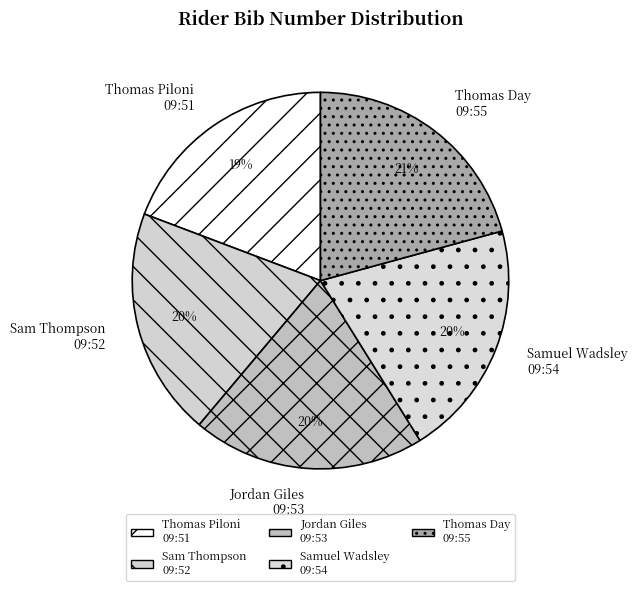

Approximately how many times larger is the value at Thomas Piloni 09:51 compared to Thomas Day 09:55?

0.9